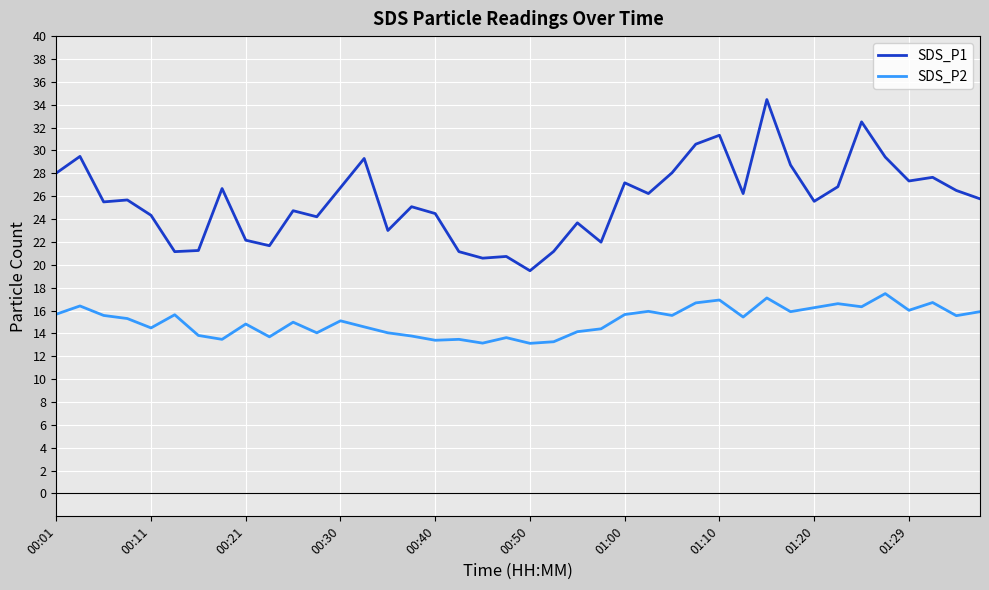

What is the difference between the maximum and second lowest values in the SDS_P1 series?

13.9